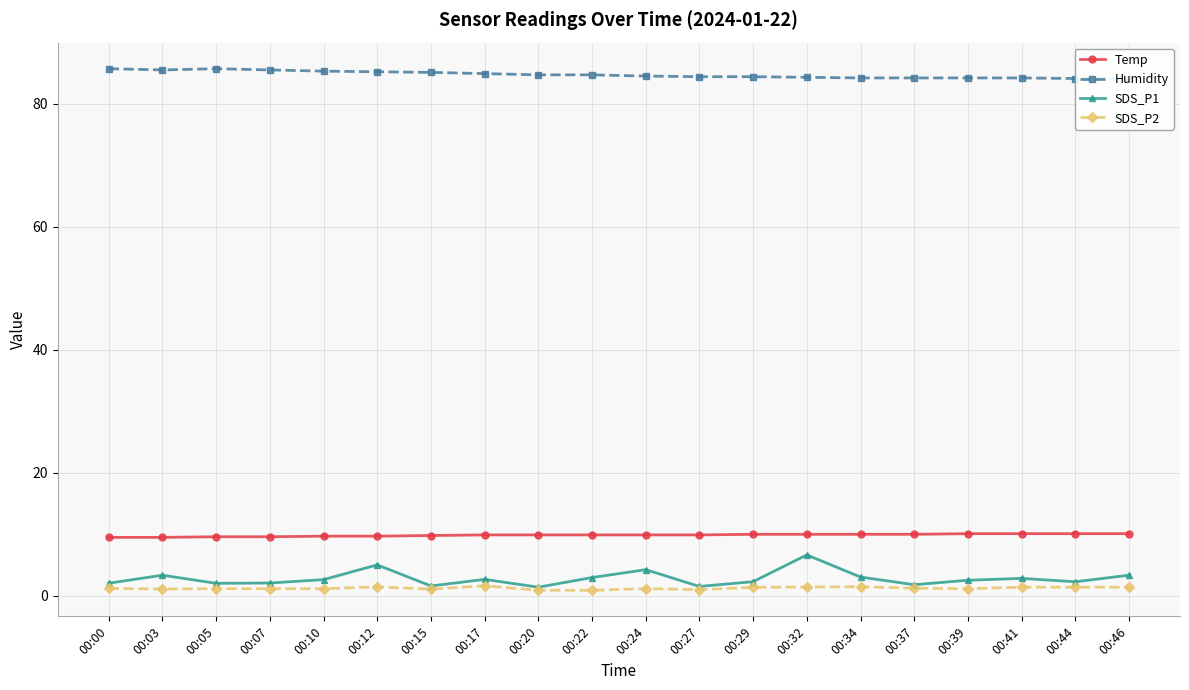

Between 00:29 and 00:07, which is larger?

00:29